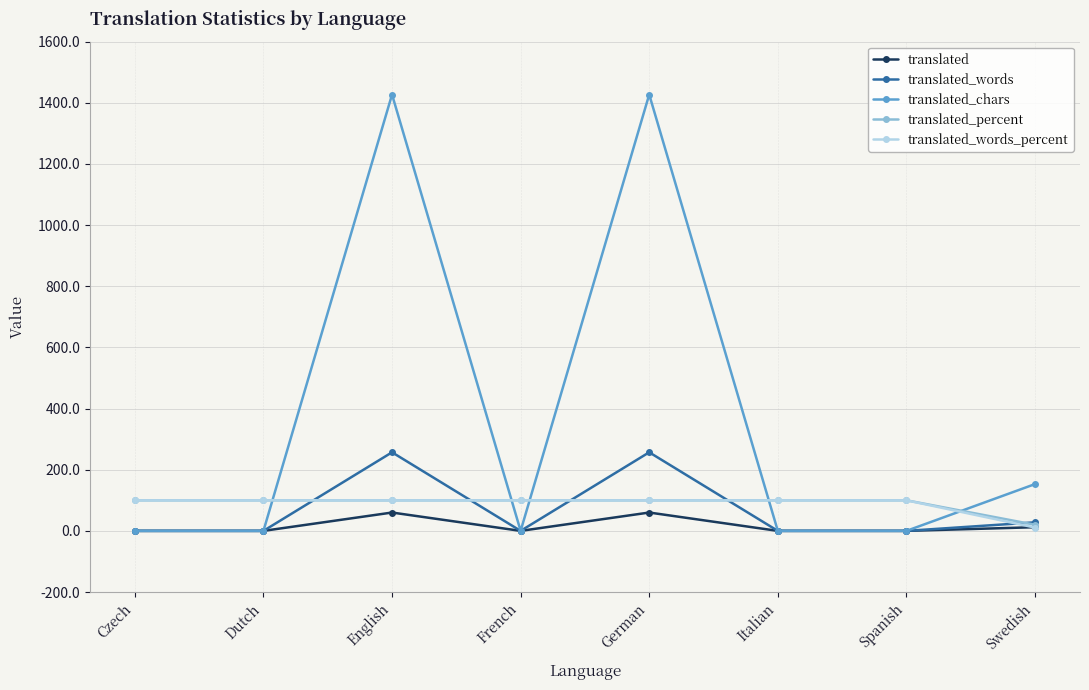

What is the spread (max minus min) of values at German?

1367.0